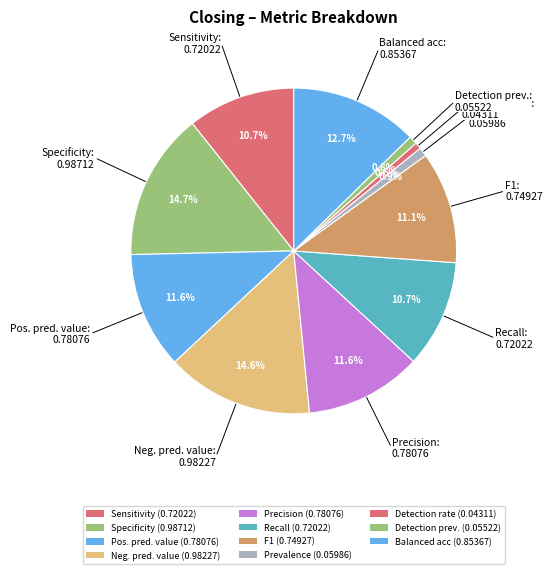

Rank the categories by value from lowest to highest.

Detection rate, Detection prev., Prevalence, Sensitivity, Recall, F1, Pos. pred. value, Precision, Balanced acc, Neg. pred. value, Specificity